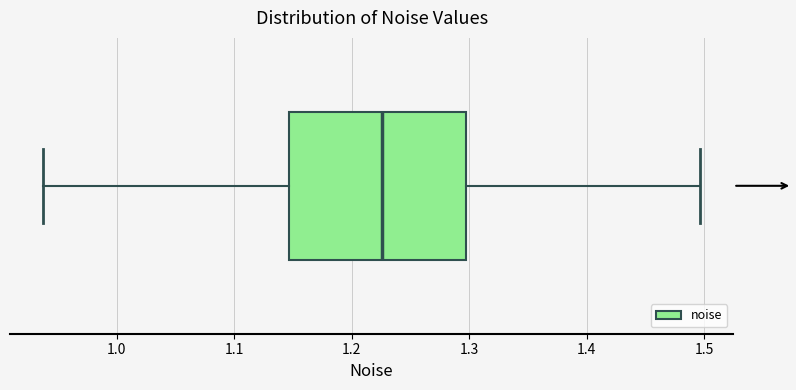

Transcribe this box plot: give where the median line is, the range the box spans, and where the two whiskers end, as read against the x-axis. The values are not printed on the chart, so give them approximately, as read against the axis.

median 1.23, box 1.15 to 1.30, whiskers 0.94 to 1.50